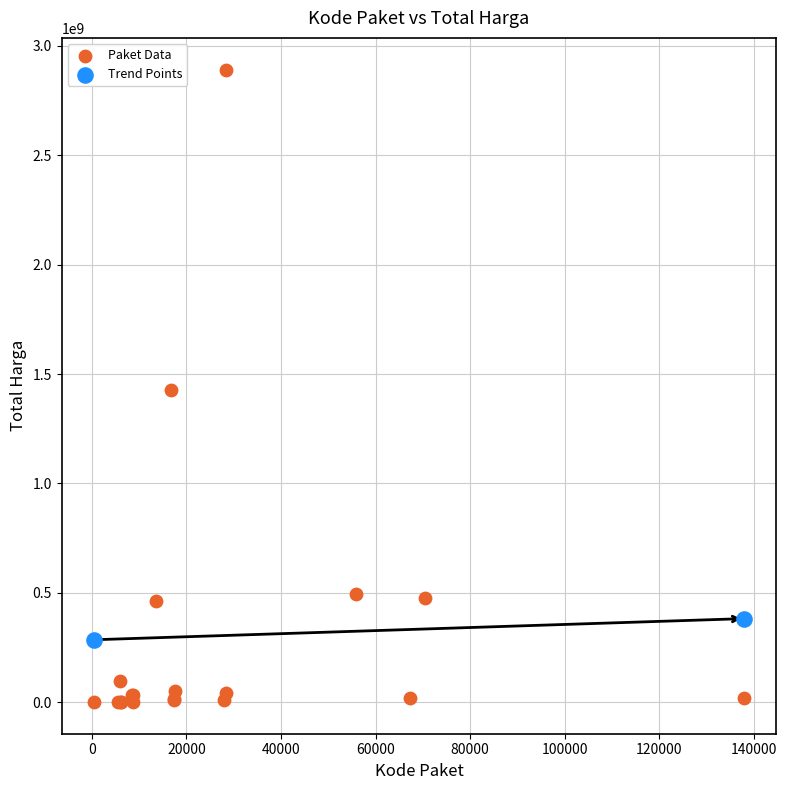

What are all the series names shown in the legend?

Paket Data, Trend Points